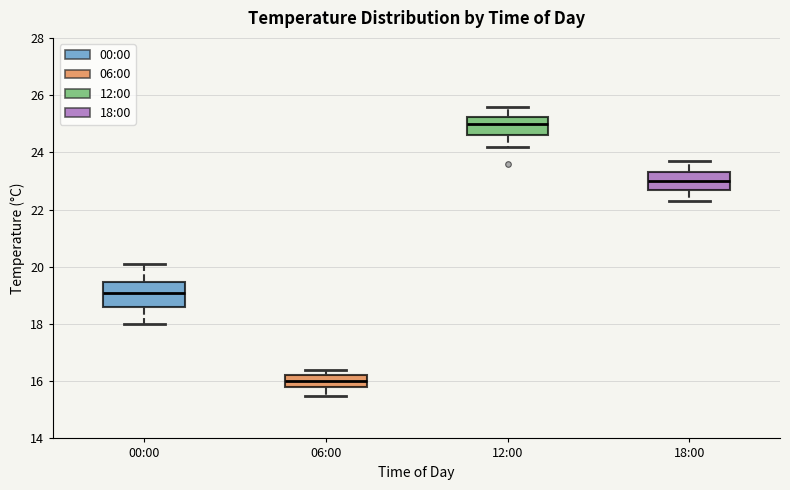

Reading left to right, transcribe this box plot: for each box, give where its median line is, the range the box spans, and where its two whiskers end, as read against the y-axis. The values are not printed on the chart, so give them approximately, as read against the axis.

00:00: median 19.2, box 18.6 to 19.4, whiskers 18.0 to 20.2
06:00: median 16.0, box 15.8 to 16.2, whiskers 15.6 to 16.4
12:00: median 25.0, box 24.6 to 25.2, whiskers 24.2 to 25.6
18:00: median 23.0, box 22.8 to 23.4, whiskers 22.4 to 23.8